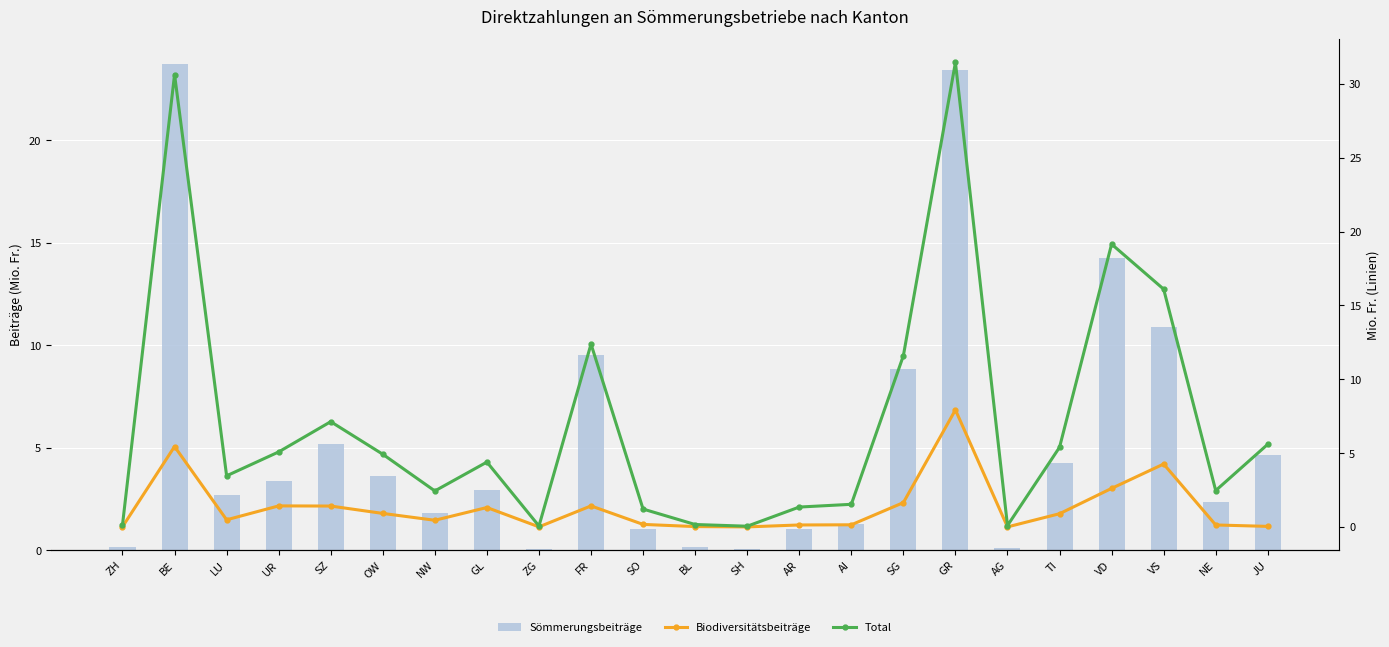

Which category has the highest value in the Sömmerungsbeiträge series?

BE